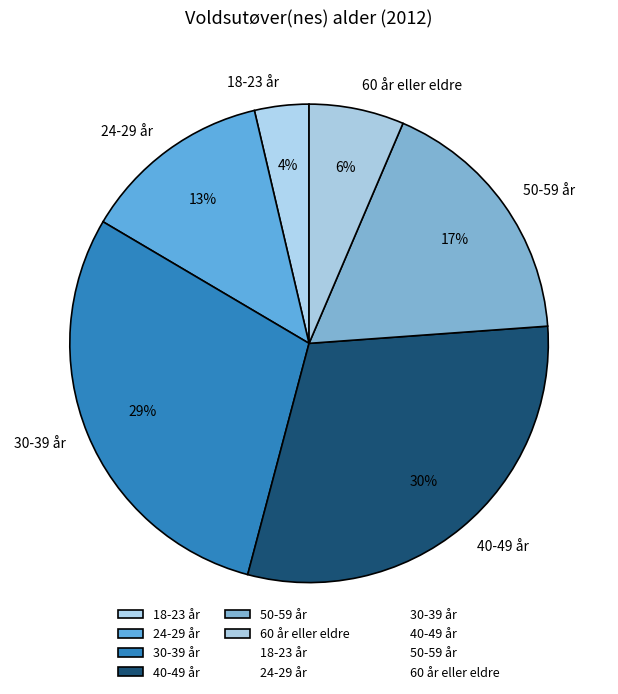

Is the sum of 40-49 år and 24-29 år greater than half?

No